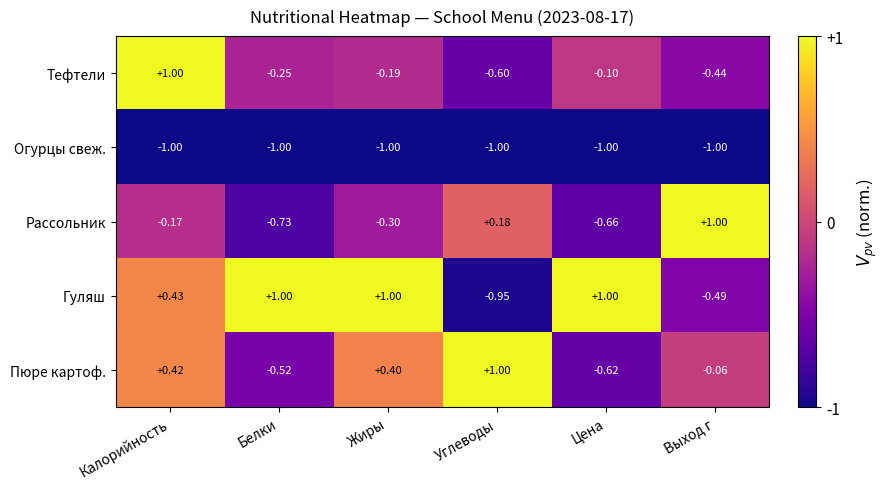

How many distinct data groups are displayed?

5